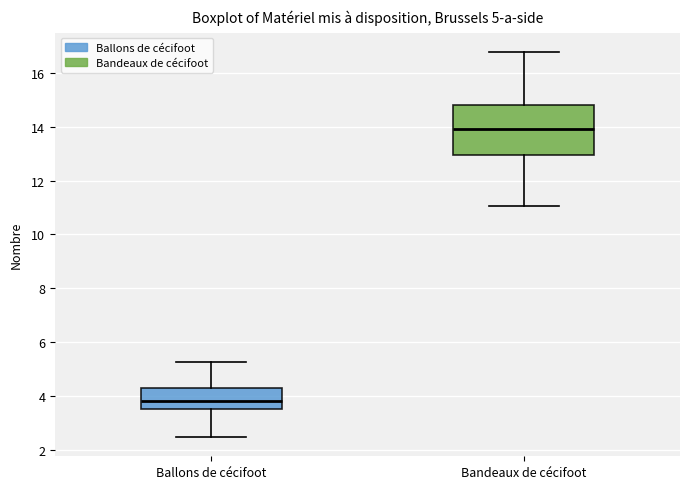

Which box's median line is the lowest?

Ballons de cécifoot